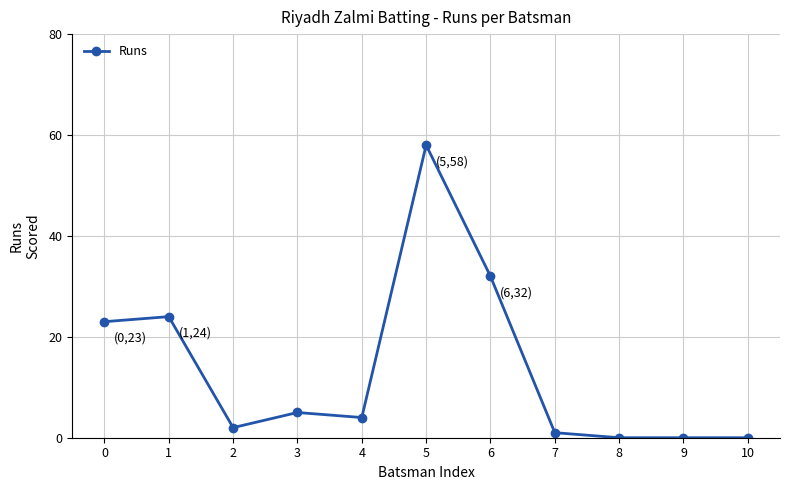

Between 10 and 6, which is larger?

6